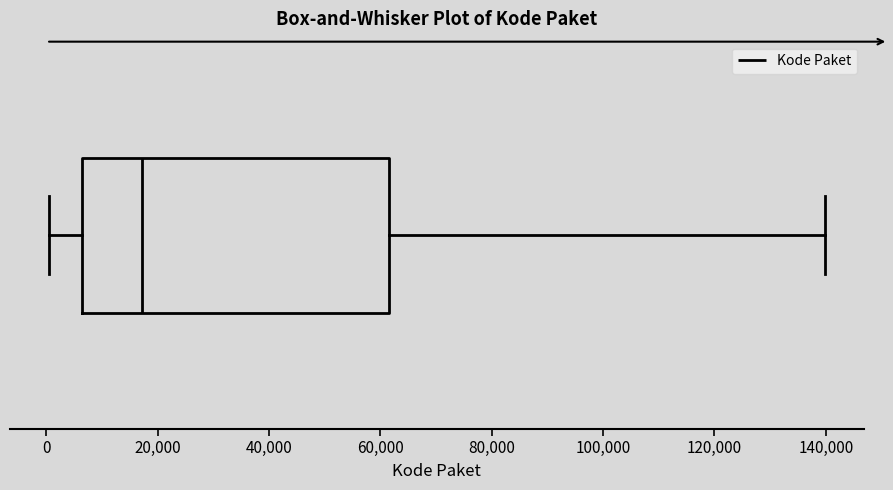

Where is the left edge of the box on the x-axis? The values are not printed on the chart, so give them approximately, as read against the axis.

6000